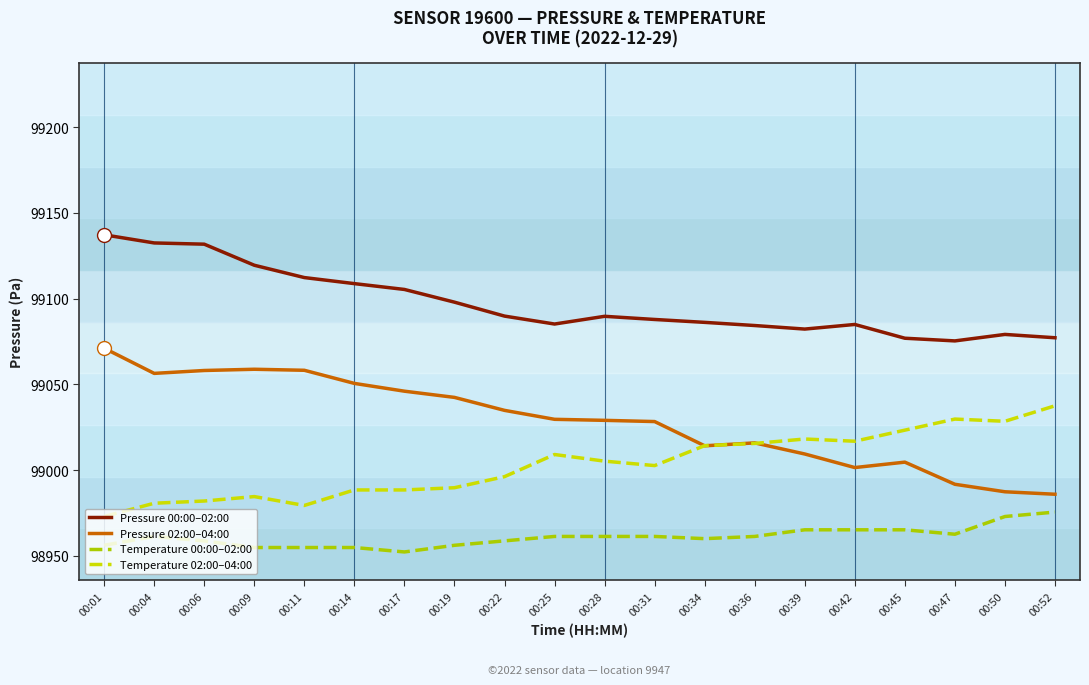

What is the difference between the Temperature 02:00–04:00 values at 00:19 and 00:22?

6.5